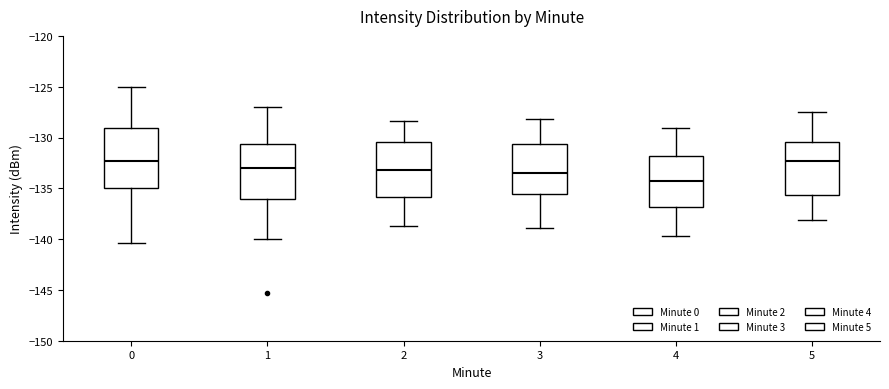

Reading left to right, read every box against the y-axis: the position of its median line, the range the box covers, and the ends of its whiskers. The values are not printed on the chart, so give them approximately, as read against the axis.

0: median -132.5, box -135.0 to -129.0, whiskers -140.5 to -125.0
1: median -133.0, box -136.0 to -130.5, whiskers -140.0 to -127.0
2: median -133.0, box -136.0 to -130.5, whiskers -138.5 to -128.5
3: median -133.5, box -135.5 to -130.5, whiskers -139.0 to -128.0
4: median -134.5, box -137.0 to -132.0, whiskers -139.5 to -129.0
5: median -132.5, box -135.5 to -130.5, whiskers -138.0 to -127.5